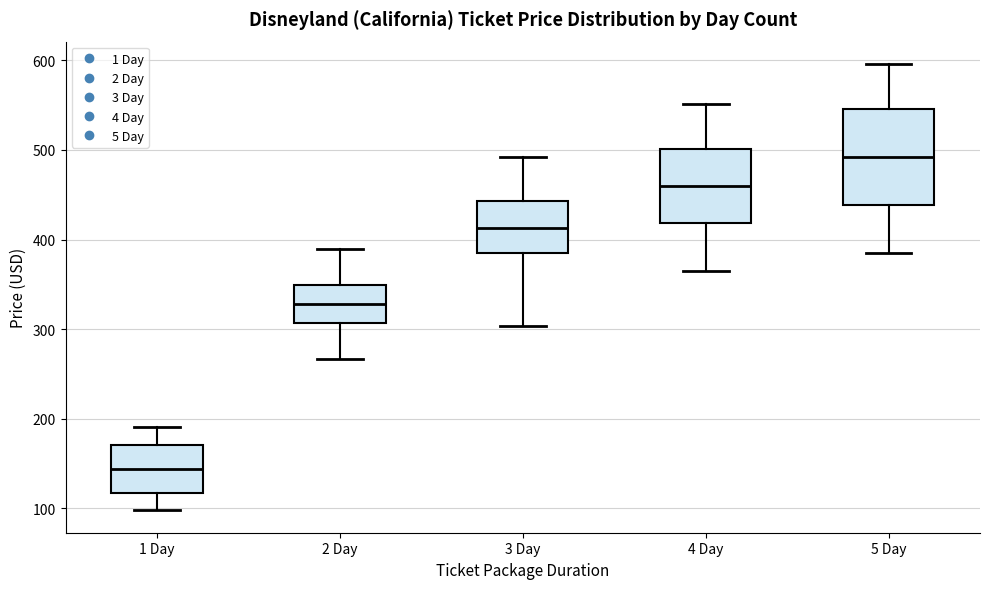

Reading left to right, transcribe this box plot: for each box, give where its median line is, the range the box spans, and where its two whiskers end, as read against the y-axis. The values are not printed on the chart, so give them approximately, as read against the axis.

1 Day: median 140, box 120 to 170, whiskers 100 to 190
2 Day: median 330, box 310 to 350, whiskers 270 to 390
3 Day: median 410, box 380 to 440, whiskers 300 to 490
4 Day: median 460, box 420 to 500, whiskers 370 to 550
5 Day: median 490, box 440 to 550, whiskers 380 to 600